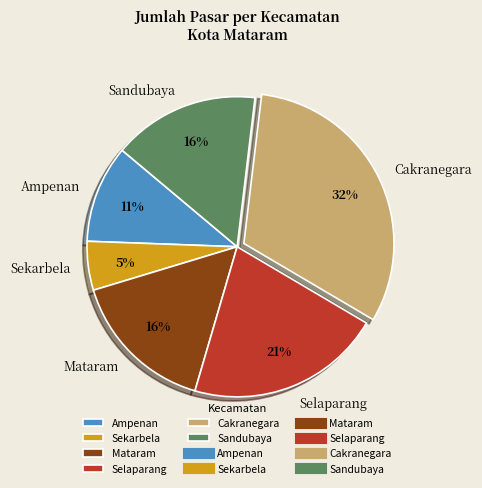

Combined, do Sandubaya and Mataram account for over 50%?

No